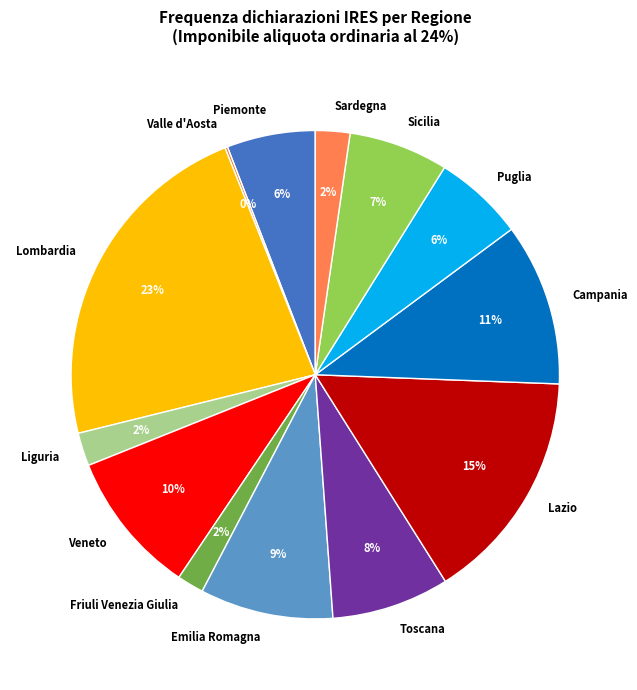

To the nearest percent, what portion does Sicilia represent?

7%